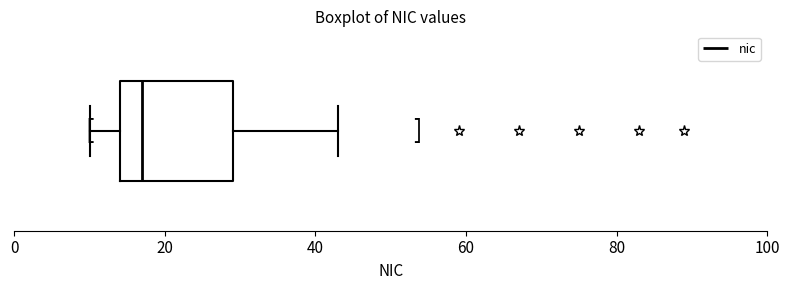

Transcribe this box plot: give where the median line is, the range the box spans, and where the two whiskers end, as read against the x-axis. The values are not printed on the chart, so give them approximately, as read against the axis.

median 18, box 14 to 30, whiskers 10 to 44